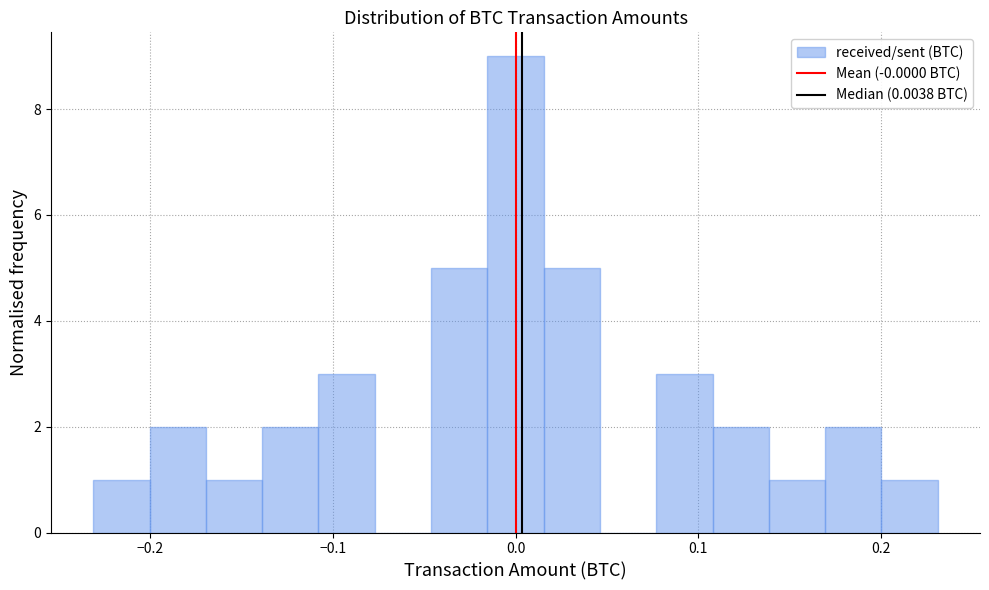

Read against the x-axis, roughly where is the centre of the tallest bar?

0.00